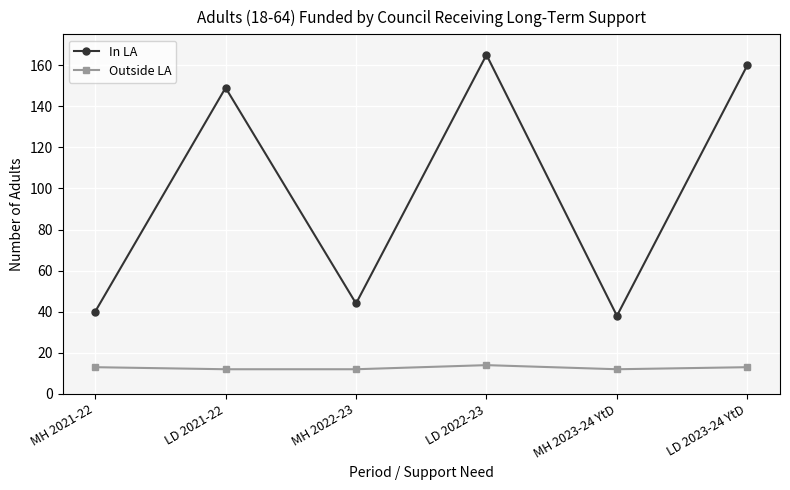

Reading right to left, transcribe all the data shown in this chart.

In LA: LD 2023-24 YtD=160	MH 2023-24 YtD=38	LD 2022-23=165	MH 2022-23=44	LD 2021-22=149	MH 2021-22=40
Outside LA: LD 2023-24 YtD=13	MH 2023-24 YtD=12	LD 2022-23=14	MH 2022-23=12	LD 2021-22=12	MH 2021-22=13